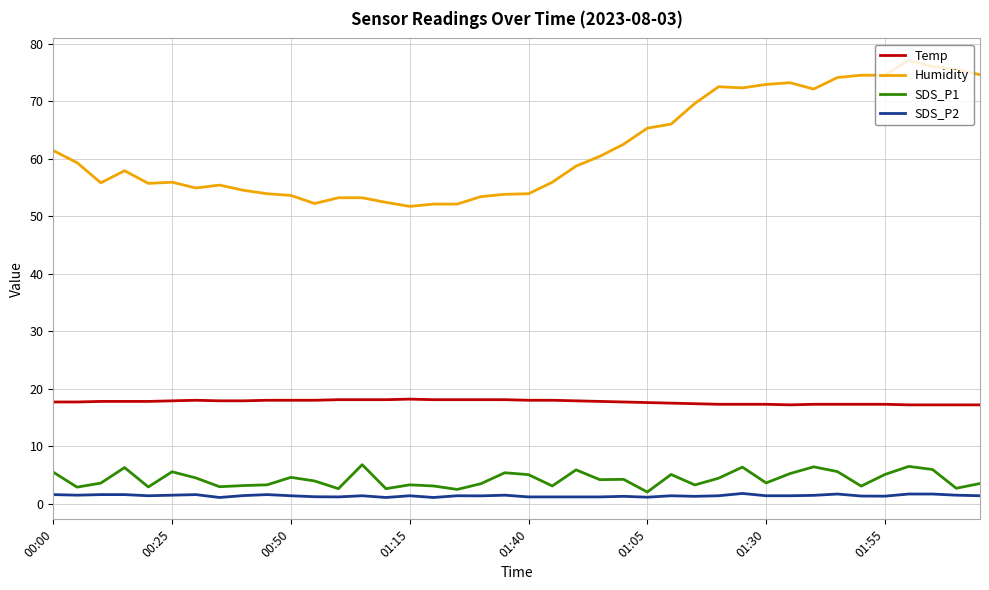

What is the maximum value shown in the chart?

77.1